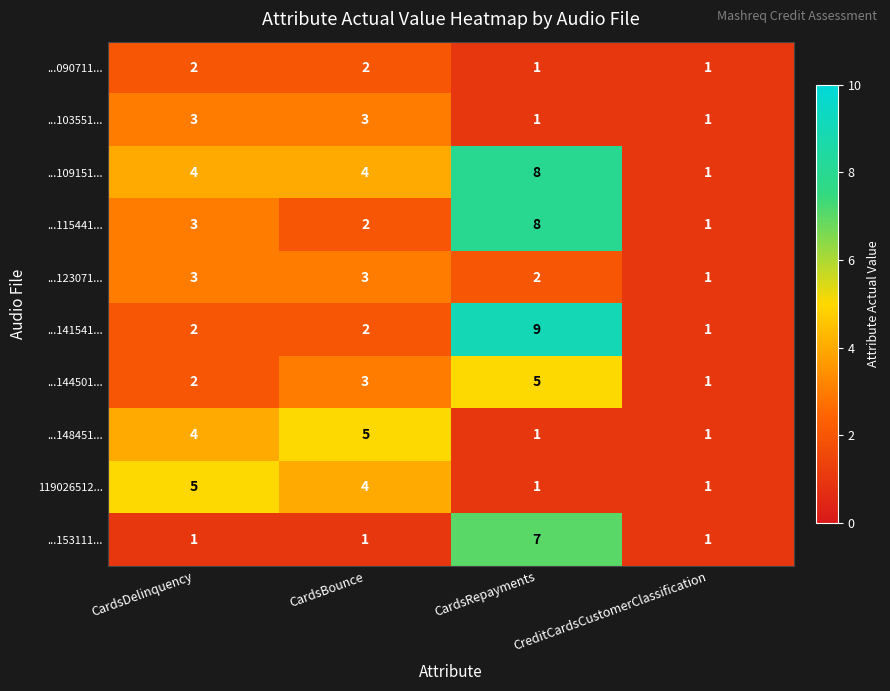

What is the maximum value shown in the chart?

9